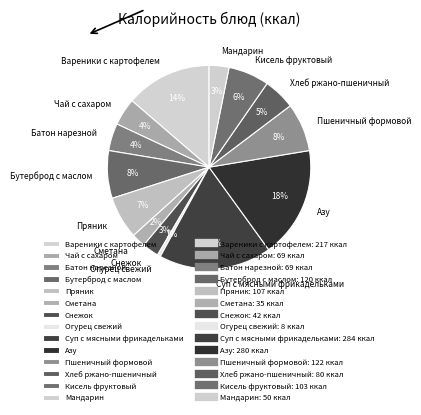

The Батон нарезной slice represents 12% of the pie. True or false?

False